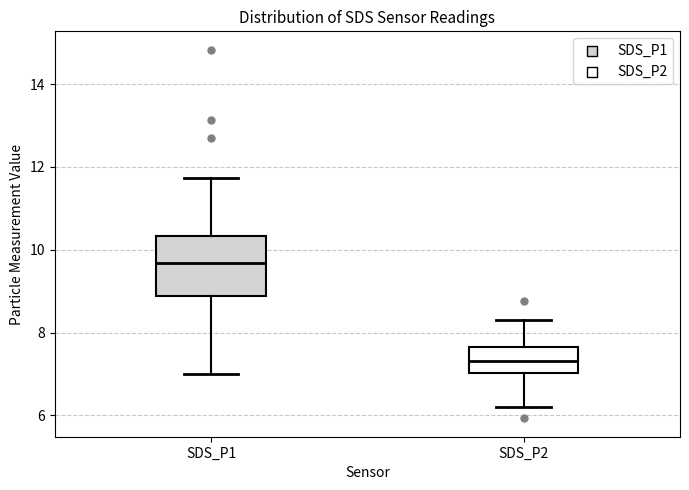

Reading left to right, transcribe this box plot: for each box, give where its median line is, the range the box spans, and where its two whiskers end, as read against the y-axis. The values are not printed on the chart, so give them approximately, as read against the axis.

SDS_P1: median 9.6, box 8.8 to 10.4, whiskers 7.0 to 11.8
SDS_P2: median 7.4, box 7.0 to 7.6, whiskers 6.2 to 8.4